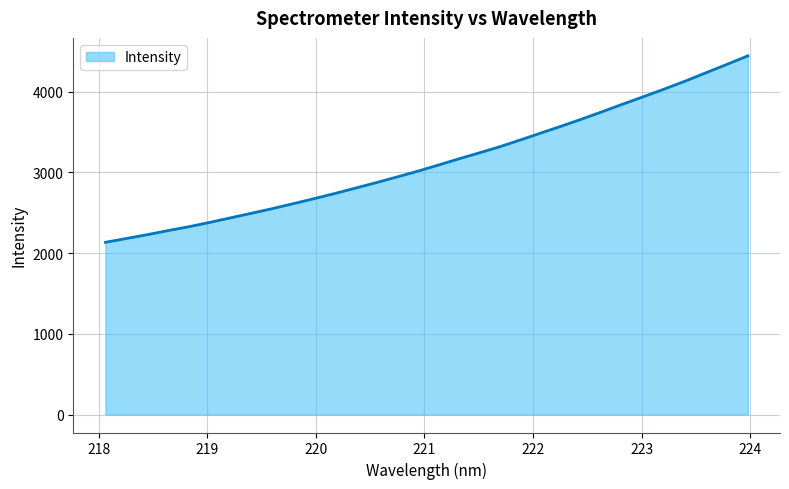

What is the difference between the maximum and minimum values?

2310.1